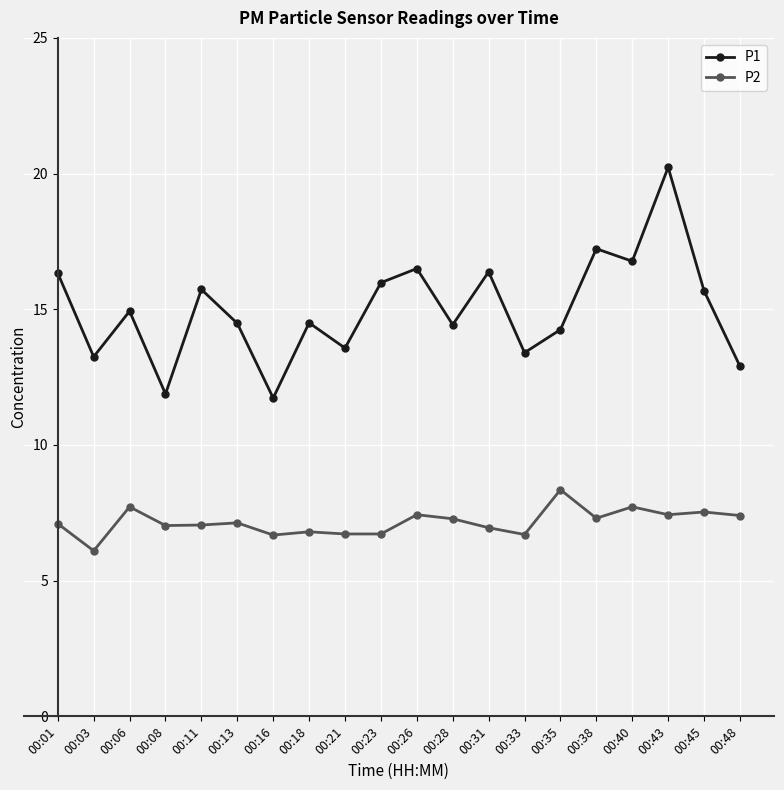

What is the sum of all P2 values?

143.1